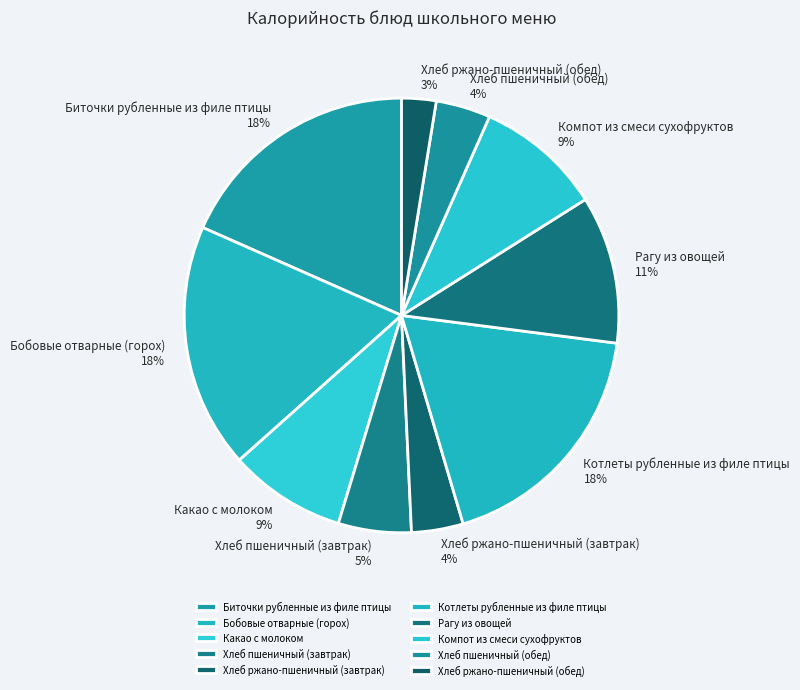

How many segments does this pie chart have?

10